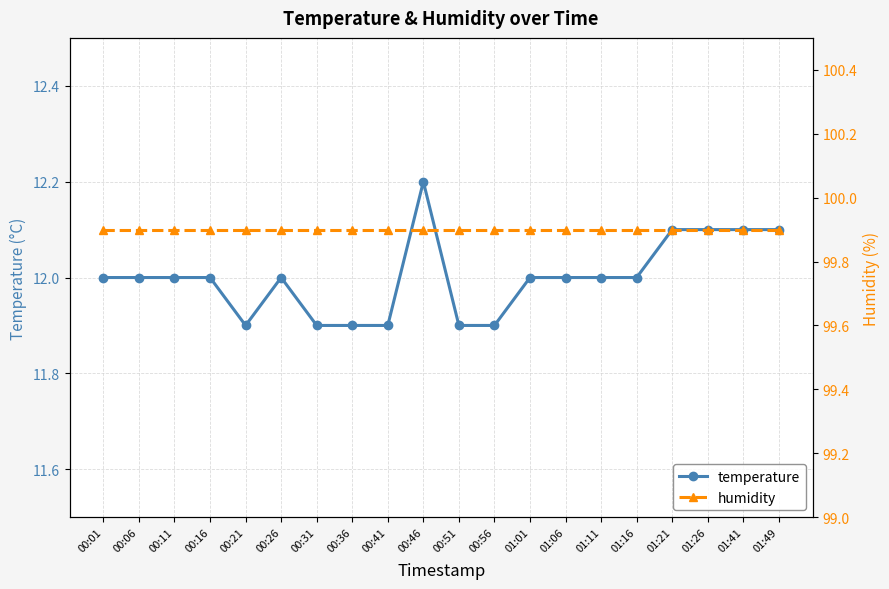

Rank the categories by humidity value from highest to lowest.

00:01, 00:06, 00:11, 00:16, 00:21, 00:26, 00:31, 00:36, 00:41, 00:46, 00:51, 00:56, 01:01, 01:06, 01:11, 01:16, 01:21, 01:26, 01:41, 01:49